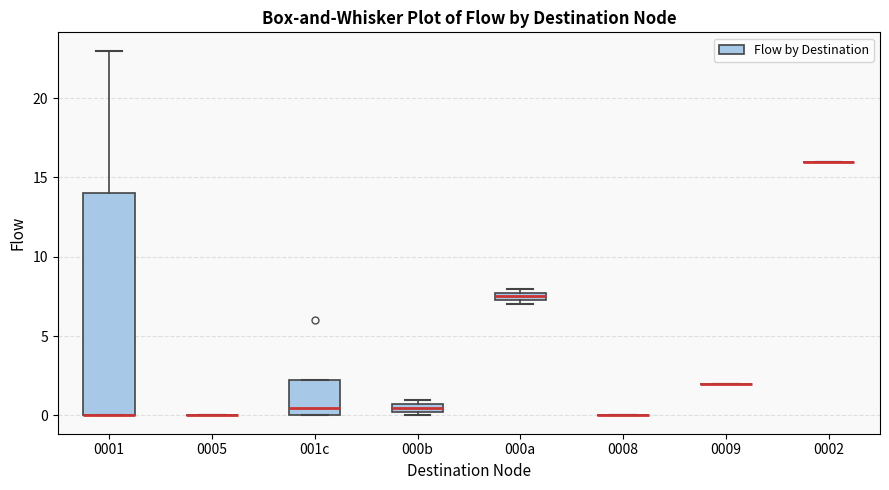

Which box is the tallest, from its lower edge to its upper edge?

0001